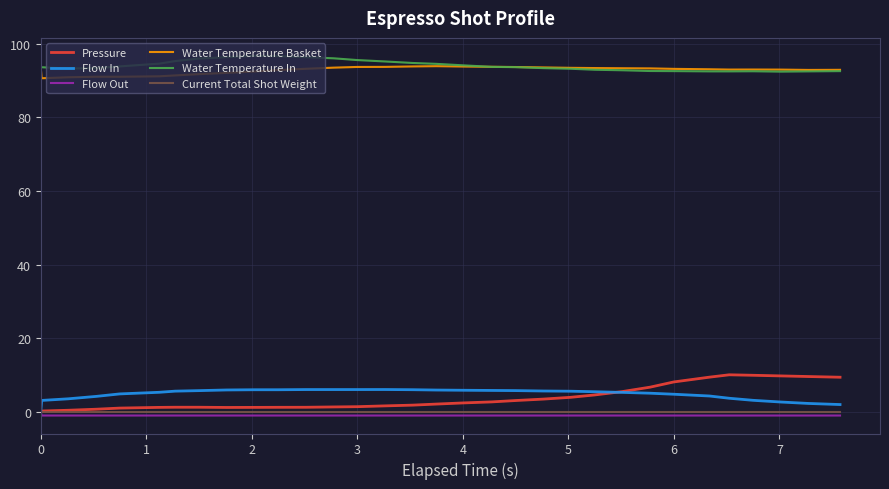

What is the maximum value shown in the chart?

96.7